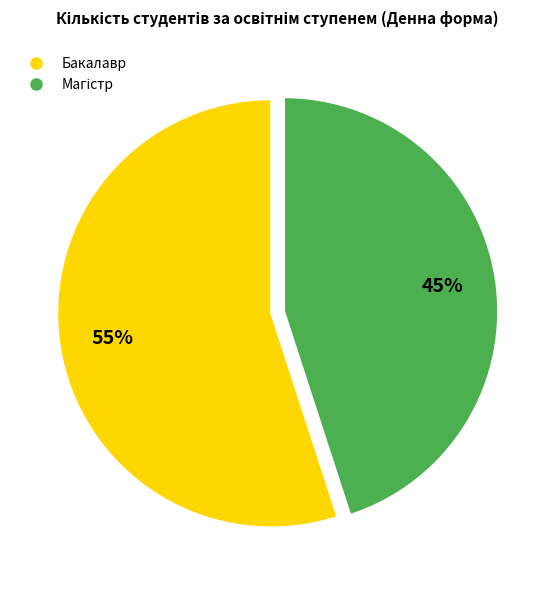

What is the largest slice in the pie chart?

Бакалавр